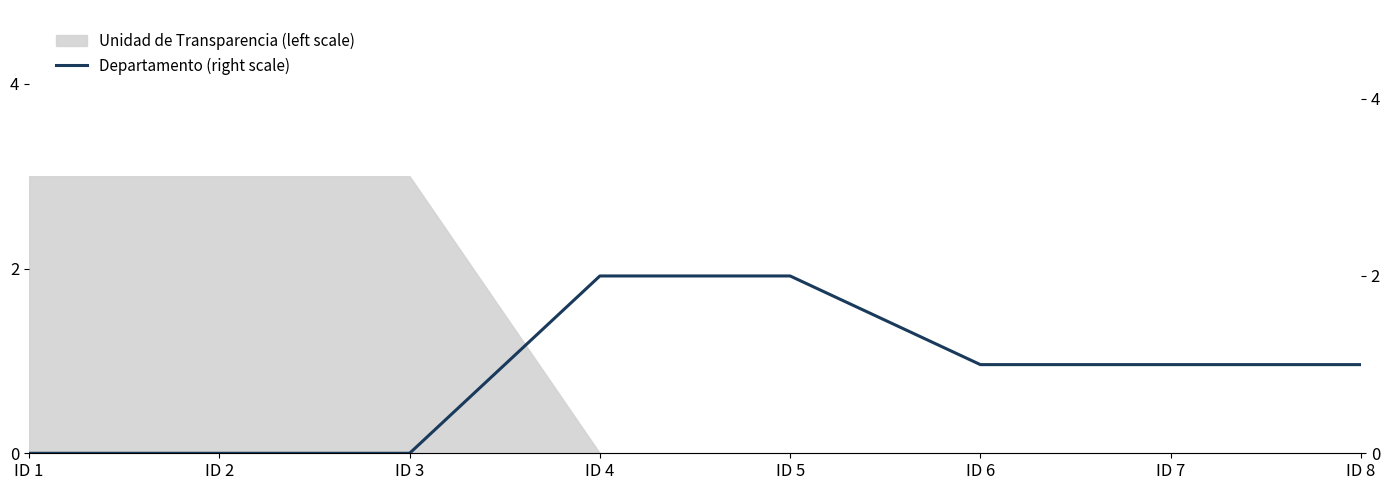

The value of Unidad de Transparencia (left scale) at ID 5 is 0. True or false?

True